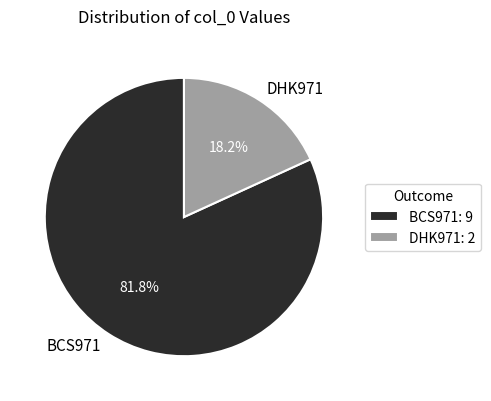

Which slice is the smallest?

DHK971